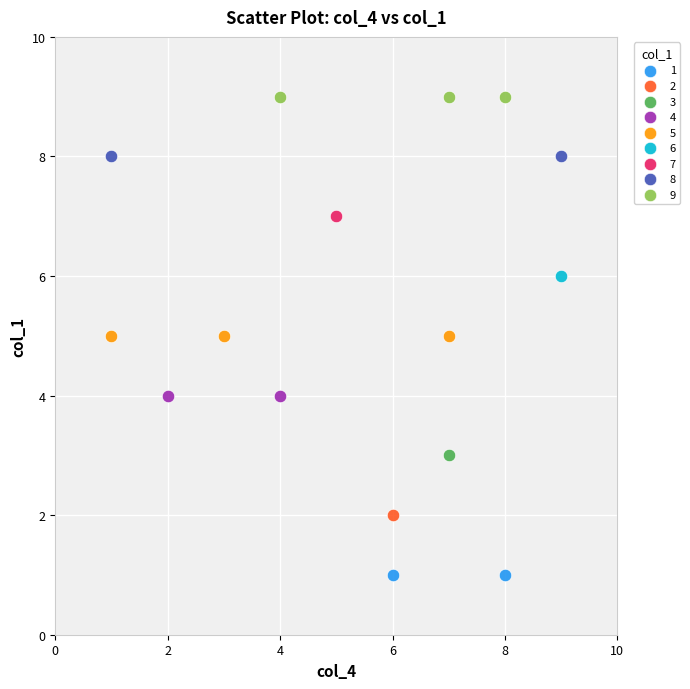

Which series contains the highest Y value?

9